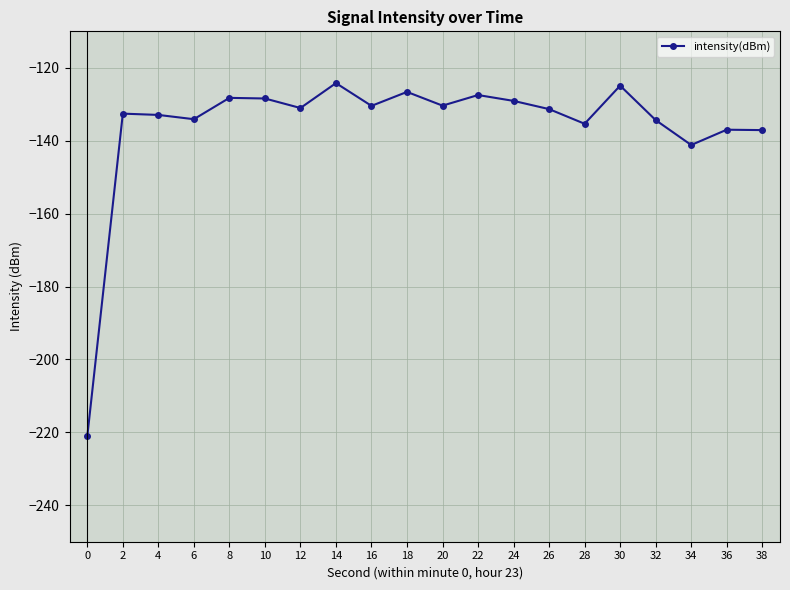

Which has a higher value, 36 or 30?

30